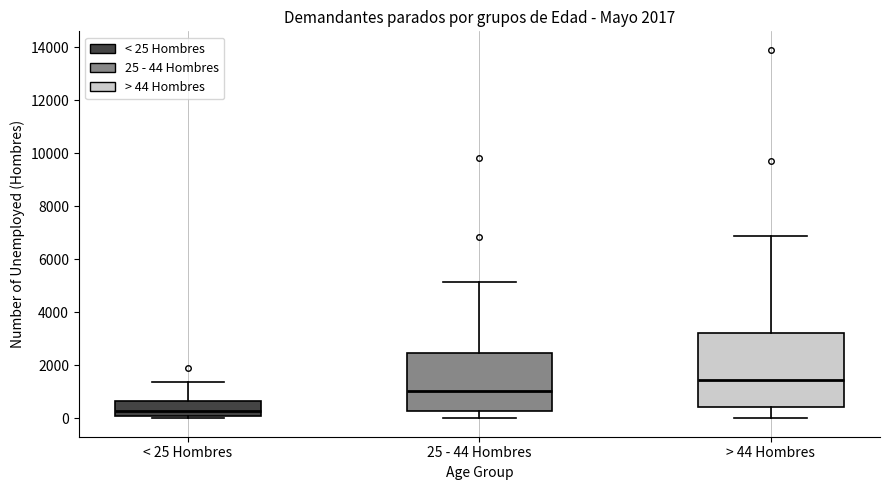

Where is the lower edge of the box for < 25 Hombres on the y-axis? The values are not printed on the chart, so give them approximately, as read against the axis.

0